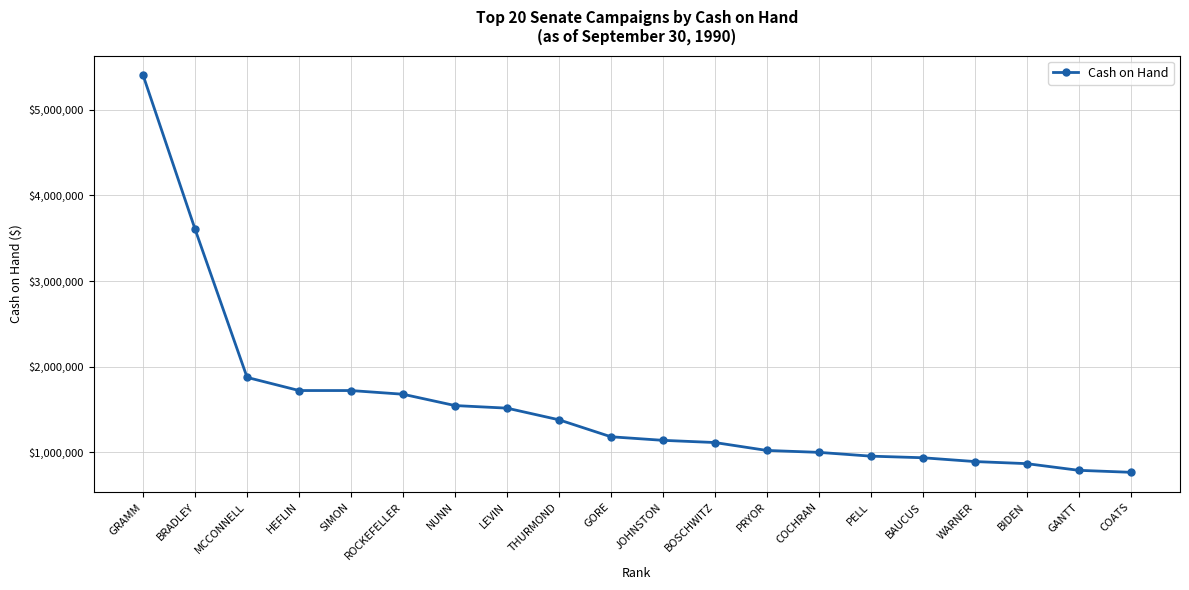

What is the maximum value shown in the chart?

5401119